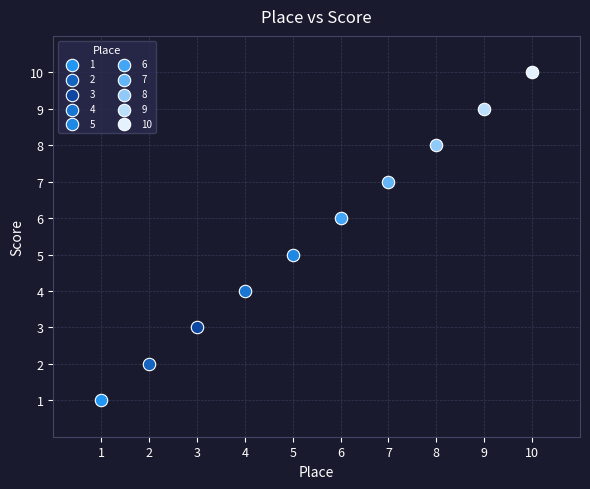

What are all the series names shown in the legend?

1, 2, 3, 4, 5, 6, 7, 8, 9, 10